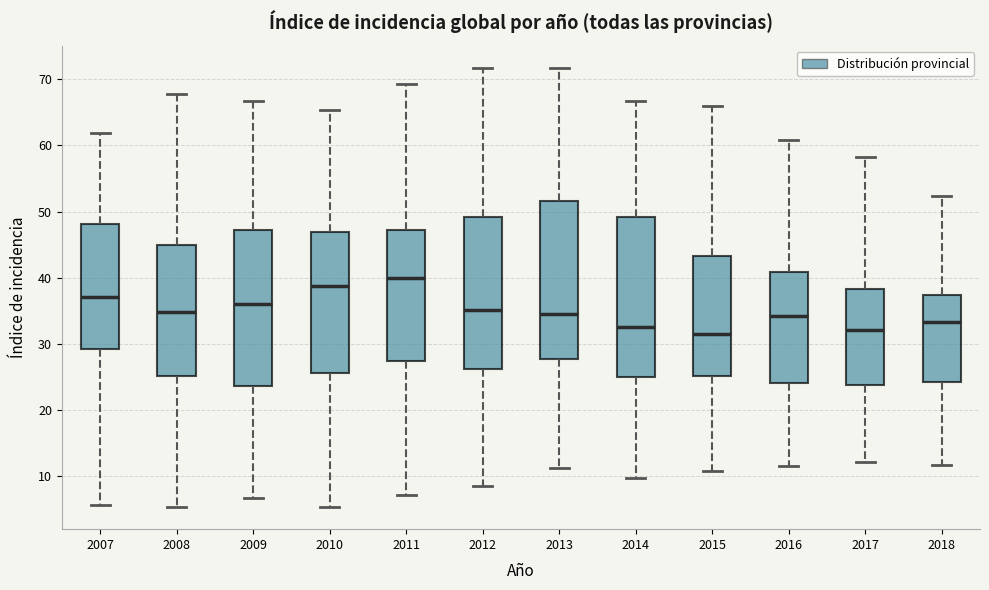

Reading left to right, read every box against the y-axis: the position of its median line, the range the box covers, and the ends of its whiskers. The values are not printed on the chart, so give them approximately, as read against the axis.

2007: median 37, box 29 to 48, whiskers 6 to 62
2008: median 35, box 25 to 45, whiskers 5 to 68
2009: median 36, box 24 to 47, whiskers 7 to 67
2010: median 39, box 26 to 47, whiskers 5 to 65
2011: median 40, box 27 to 47, whiskers 7 to 69
2012: median 35, box 26 to 49, whiskers 9 to 72
2013: median 35, box 28 to 52, whiskers 11 to 72
2014: median 33, box 25 to 49, whiskers 10 to 67
2015: median 31, box 25 to 43, whiskers 11 to 66
2016: median 34, box 24 to 41, whiskers 12 to 61
2017: median 32, box 24 to 38, whiskers 12 to 58
2018: median 33, box 24 to 37, whiskers 12 to 52